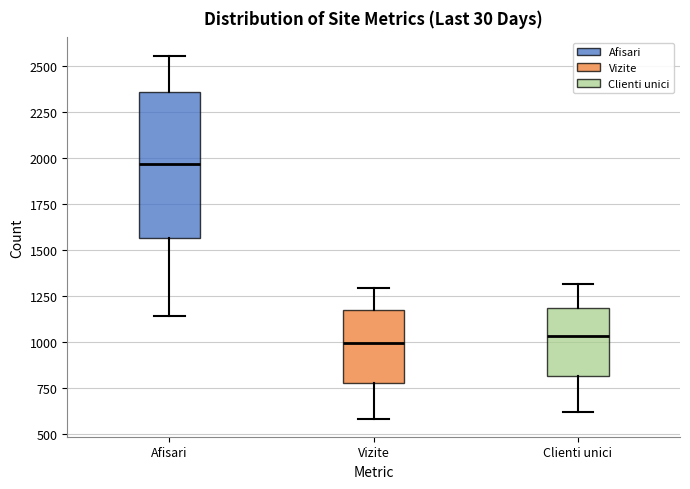

Reading left to right, read every box against the y-axis: the position of its median line, the range the box covers, and the ends of its whiskers. The values are not printed on the chart, so give them approximately, as read against the axis.

Afisari: median 1950, box 1550 to 2350, whiskers 1150 to 2550
Vizite: median 1000, box 800 to 1150, whiskers 600 to 1300
Clienti unici: median 1050, box 800 to 1200, whiskers 600 to 1300